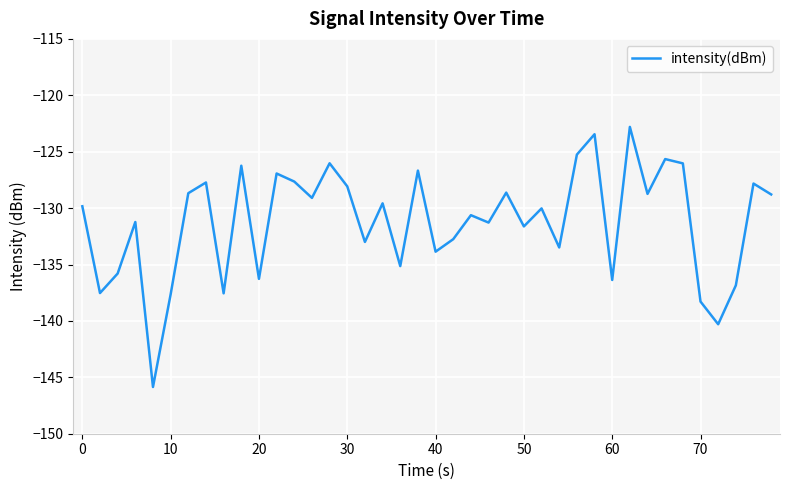

What is the difference between the maximum and minimum values?

23.1